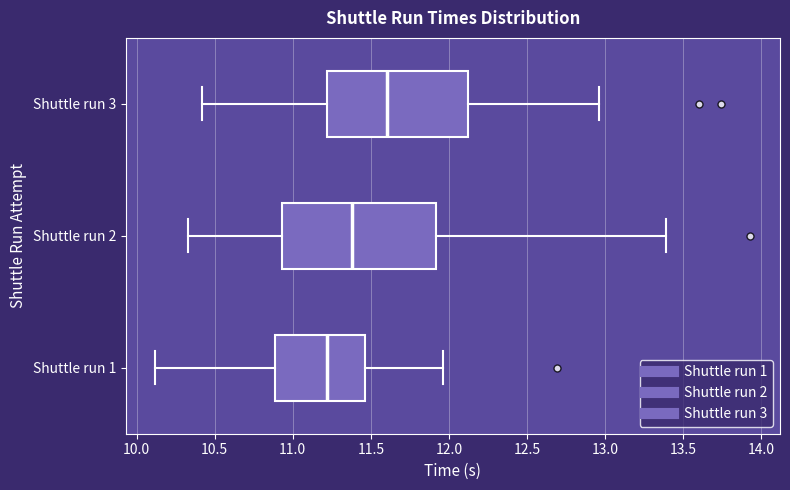

Reading bottom to top, transcribe this box plot: for each box, give where its median line is, the range the box spans, and where its two whiskers end, as read against the x-axis. The values are not printed on the chart, so give them approximately, as read against the axis.

Shuttle run 1: median 11.20, box 10.90 to 11.45, whiskers 10.10 to 11.95
Shuttle run 2: median 11.40, box 10.95 to 11.90, whiskers 10.35 to 13.40
Shuttle run 3: median 11.60, box 11.20 to 12.10, whiskers 10.40 to 12.95